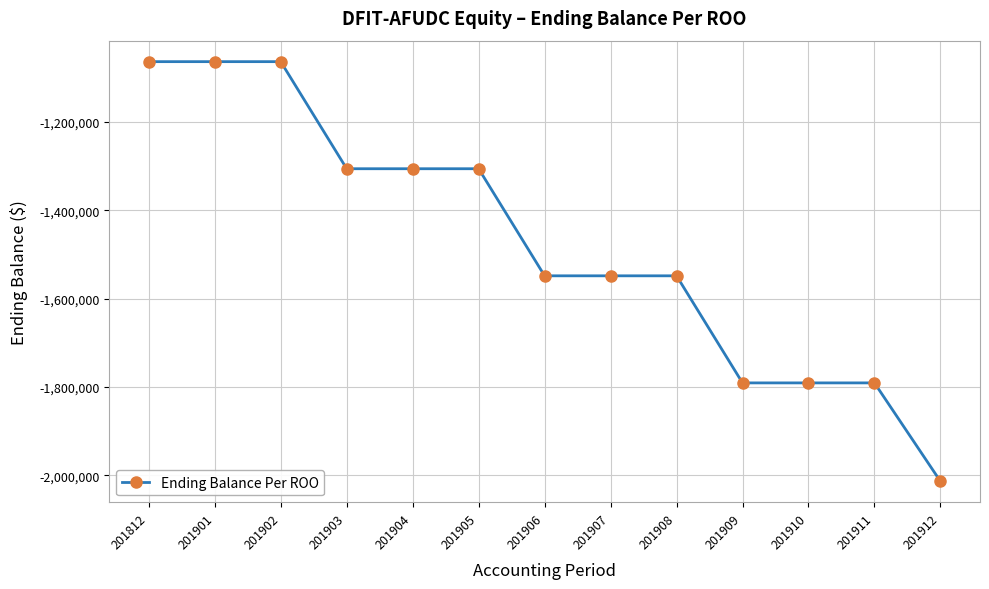

Reading left to right, what are all the values shown in this chart?

201812=-1063746	201901=-1063746	201902=-1063746	201903=-1306027	201904=-1306027	201905=-1306027	201906=-1548308	201907=-1548308	201908=-1548308	201909=-1790589	201910=-1790589	201911=-1790589	201912=-2013214